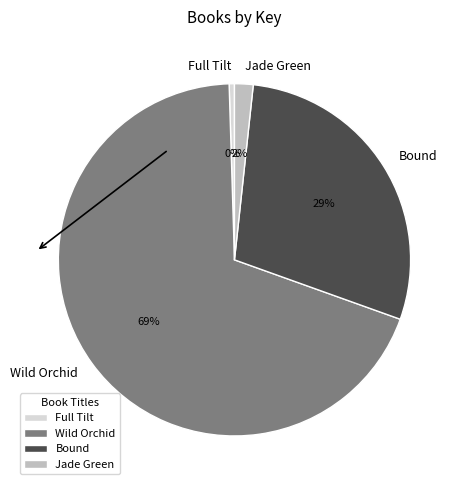

To the nearest percent, what is the difference between the largest and smallest slice percentages?

69%